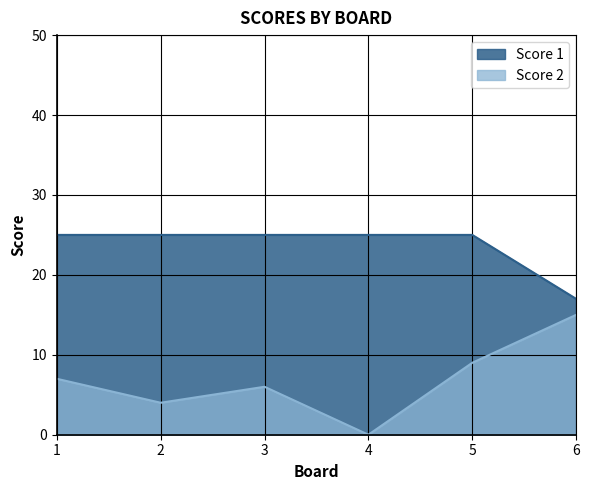

Count the Score 2 values in the range 4 to 9.

4